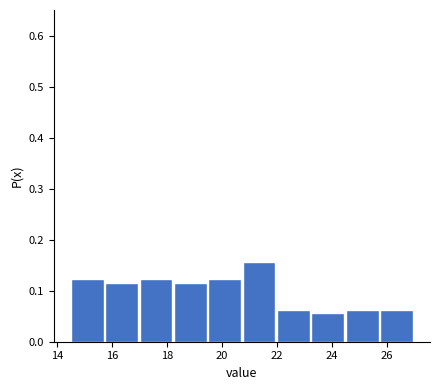

Reading left to right, list every bar in this chart as the range it spans on the x-axis followed by its height. Neither the bar edges nor the heights are printed on the chart, so give them approximately, as read against the axes.

14.50 to 15.75: 0.12
15.75 to 17.00: 0.11
17.00 to 18.25: 0.12
18.25 to 19.50: 0.11
19.50 to 20.75: 0.12
20.75 to 22.00: 0.16
22.00 to 23.25: 0.06
23.25 to 24.50: 0.06
24.50 to 25.75: 0.06
25.75 to 27.00: 0.06